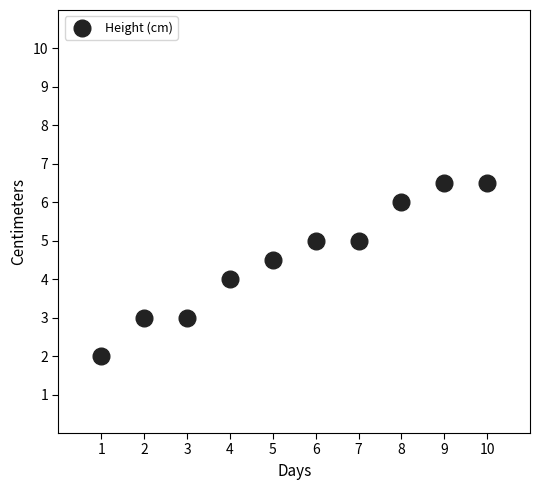

What is the range of Y values (max minus min)?

4.5